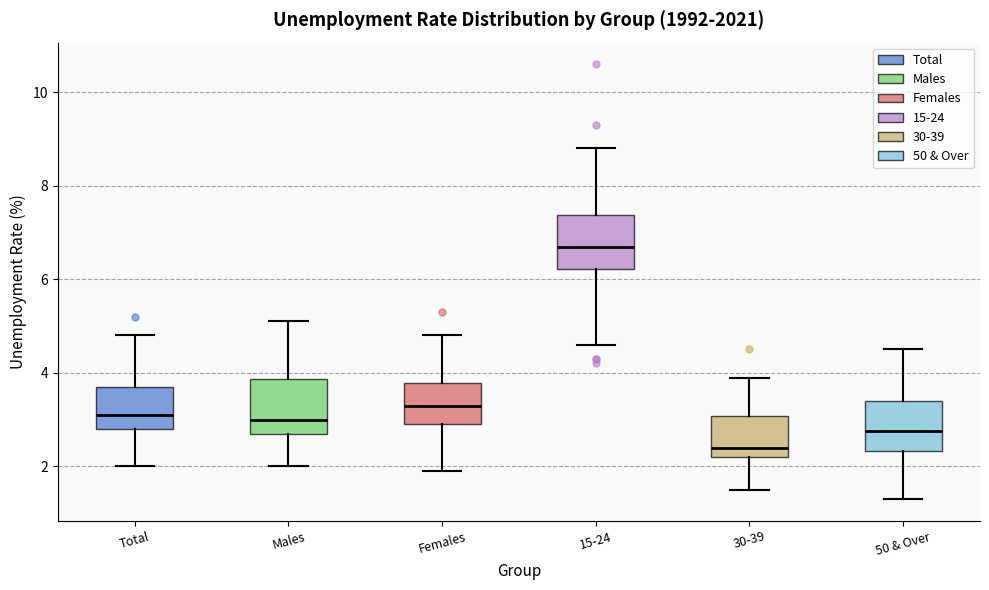

Reading left to right, transcribe this box plot: for each box, give where its median line is, the range the box spans, and where its two whiskers end, as read against the y-axis. The values are not printed on the chart, so give them approximately, as read against the axis.

Total: median 3.2, box 2.8 to 3.8, whiskers 2.0 to 4.8
Males: median 3.0, box 2.8 to 3.8, whiskers 2.0 to 5.2
Females: median 3.4, box 3.0 to 3.8, whiskers 2.0 to 4.8
15-24: median 6.8, box 6.2 to 7.4, whiskers 4.6 to 8.8
30-39: median 2.4, box 2.2 to 3.0, whiskers 1.6 to 4.0
50 & Over: median 2.8, box 2.4 to 3.4, whiskers 1.4 to 4.6